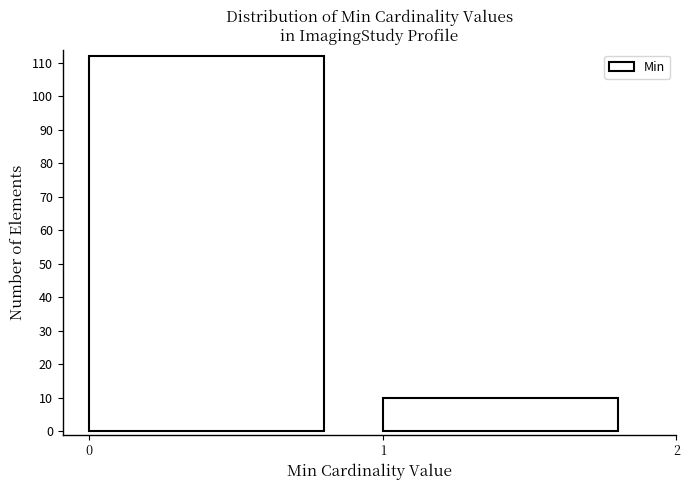

Reading left to right, list all the values displayed in this chart.

112	10